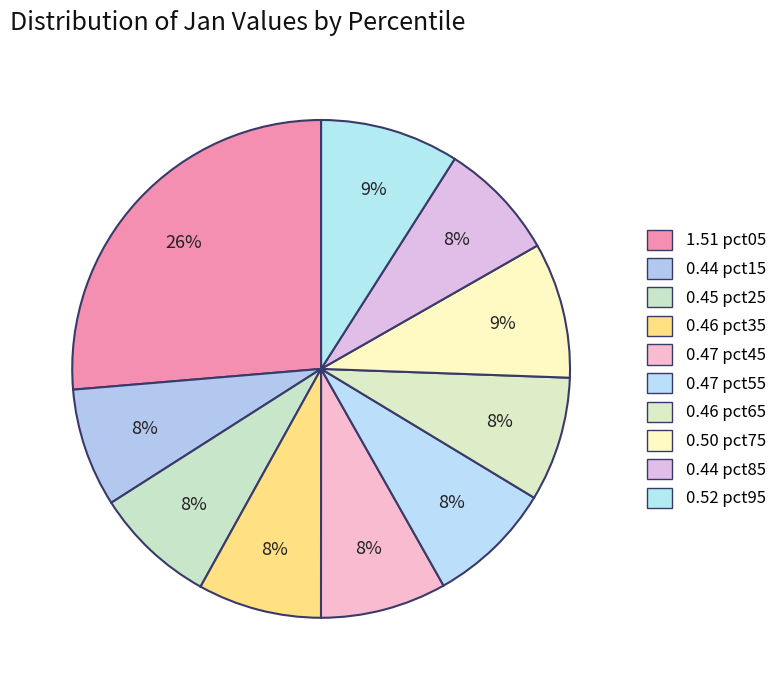

How many segments does this pie chart have?

10